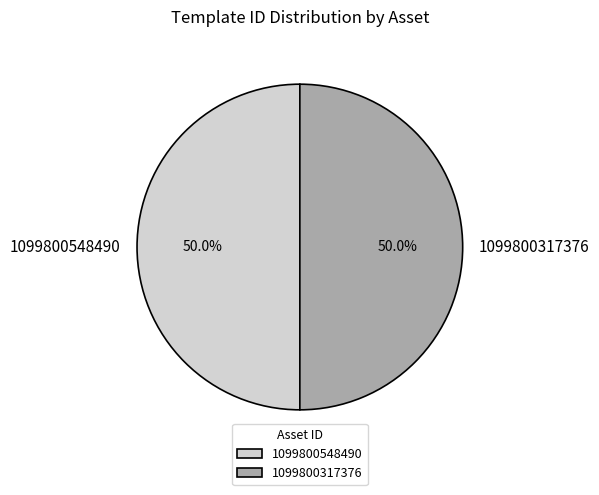

Combined, what portion of the pie is 1099800548490 and 1099800317376?

100.0%